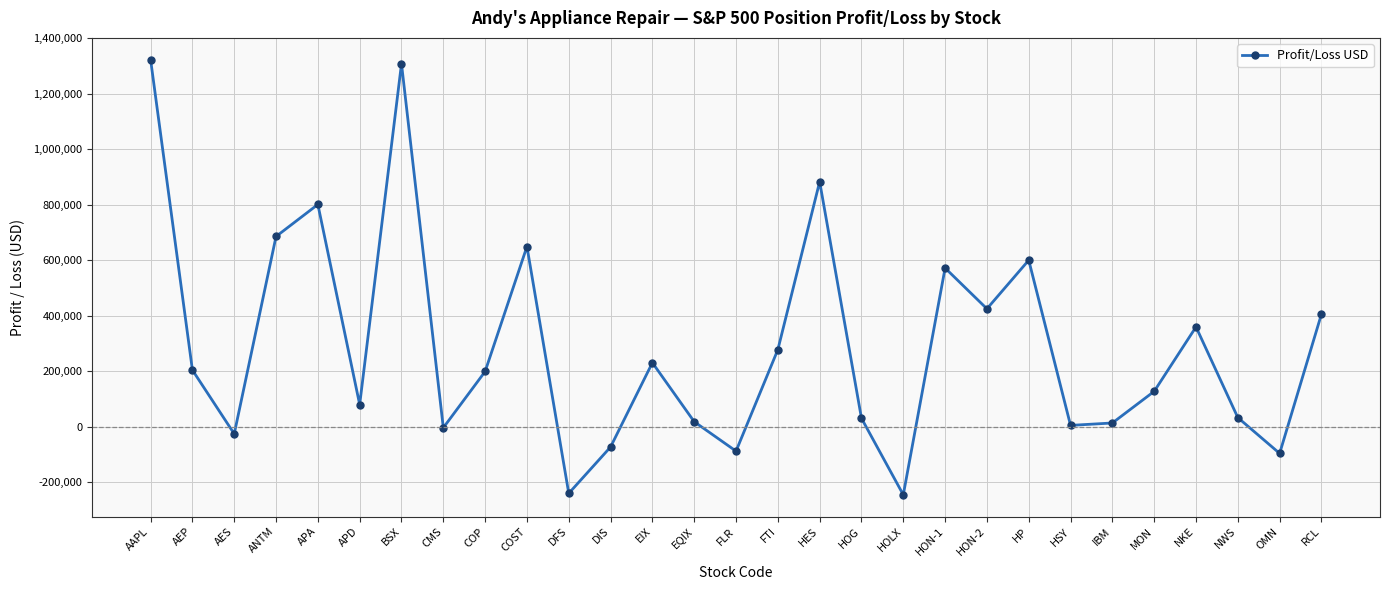

What is the label of the 8th point from the left?

CMS